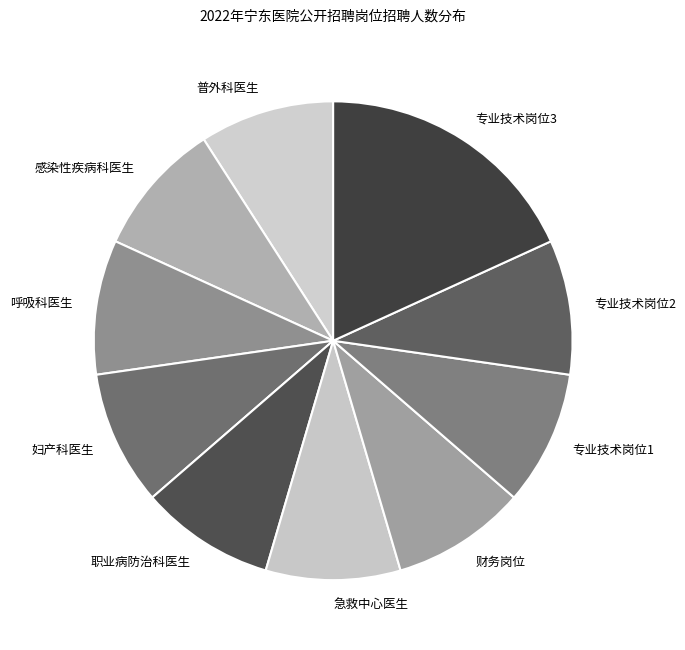

The 财务岗位 slice represents 19% of the pie. True or false?

False